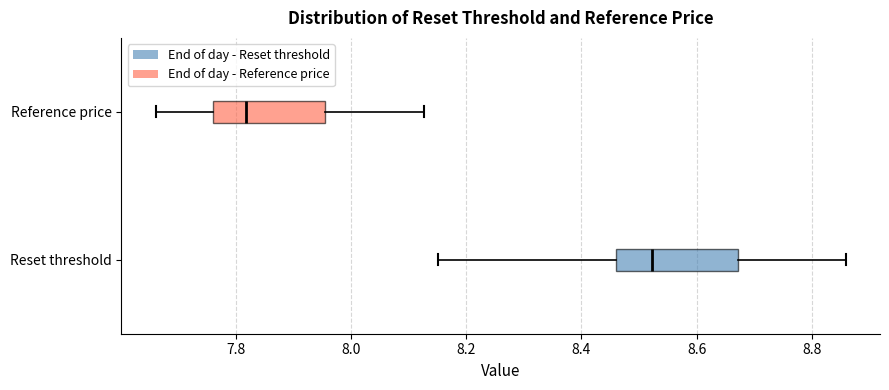

Reading bottom to top, read every box against the x-axis: the position of its median line, the range the box covers, and the ends of its whiskers. The values are not printed on the chart, so give them approximately, as read against the axis.

Reset threshold: median 8.52, box 8.46 to 8.68, whiskers 8.16 to 8.86
Reference price: median 7.82, box 7.76 to 7.96, whiskers 7.66 to 8.12